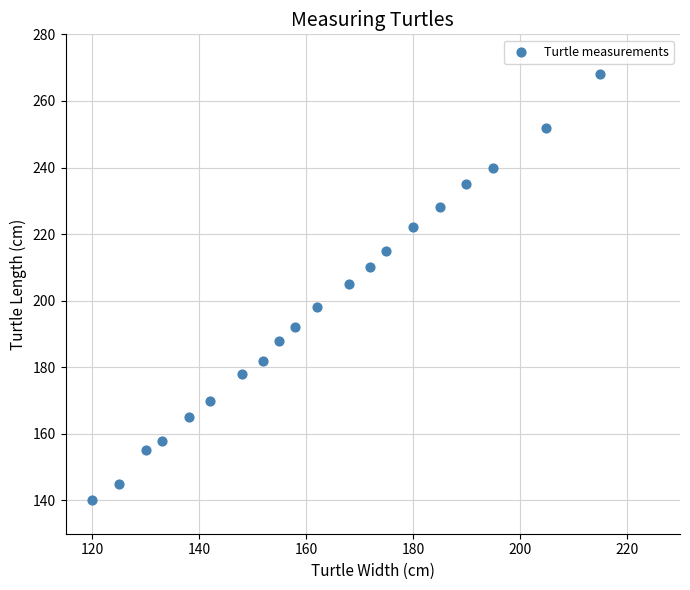

What is the range of Y values (max minus min)?

128